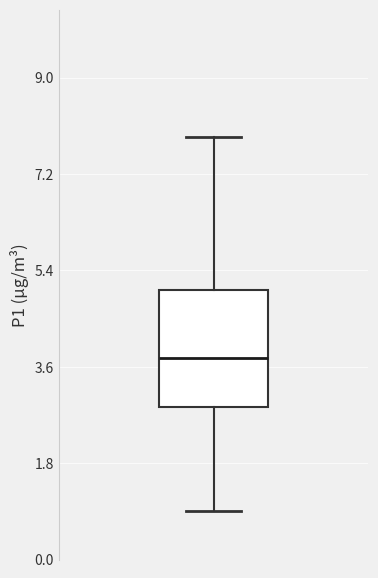

Where does the upper whisker of the box end on the y-axis? The values are not printed on the chart, so give them approximately, as read against the axis.

8.0